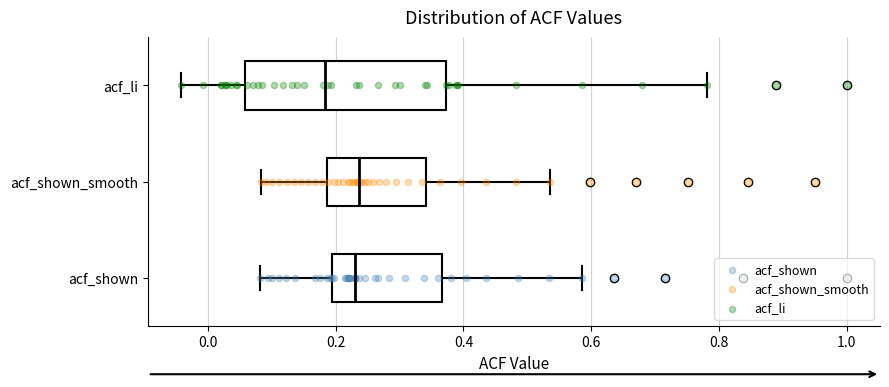

Which box is the widest, from its left edge to its right edge?

acf_li